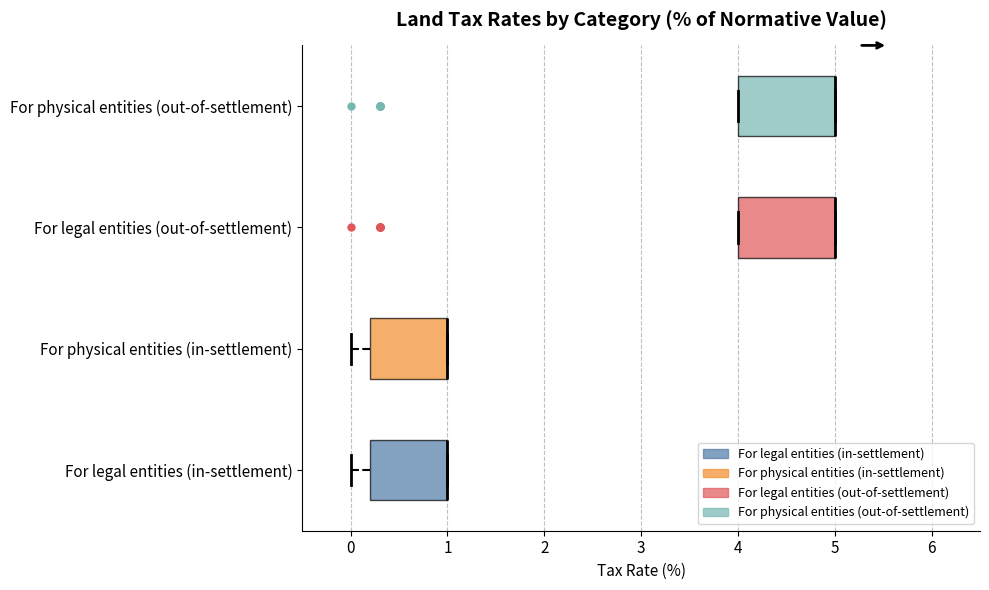

Where is the right edge of the box for For physical entities (out-of-settlement) on the x-axis? The values are not printed on the chart, so give them approximately, as read against the axis.

5.0